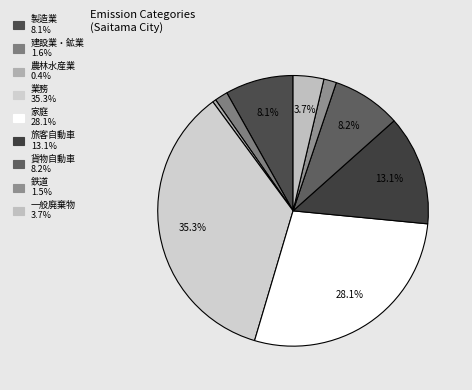

Does any single category account for the majority?

No